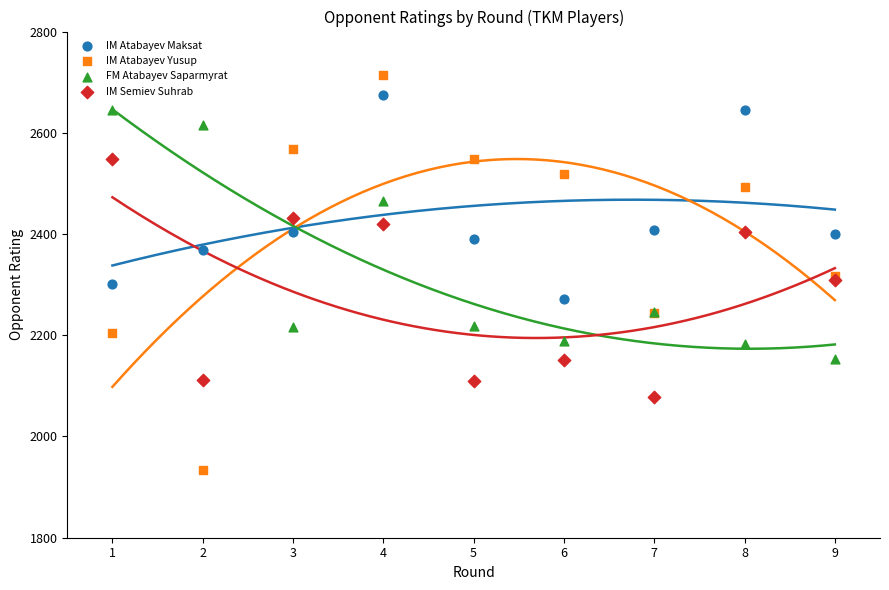

Which series has the widest spread of Y values?

IM Atabayev Yusup